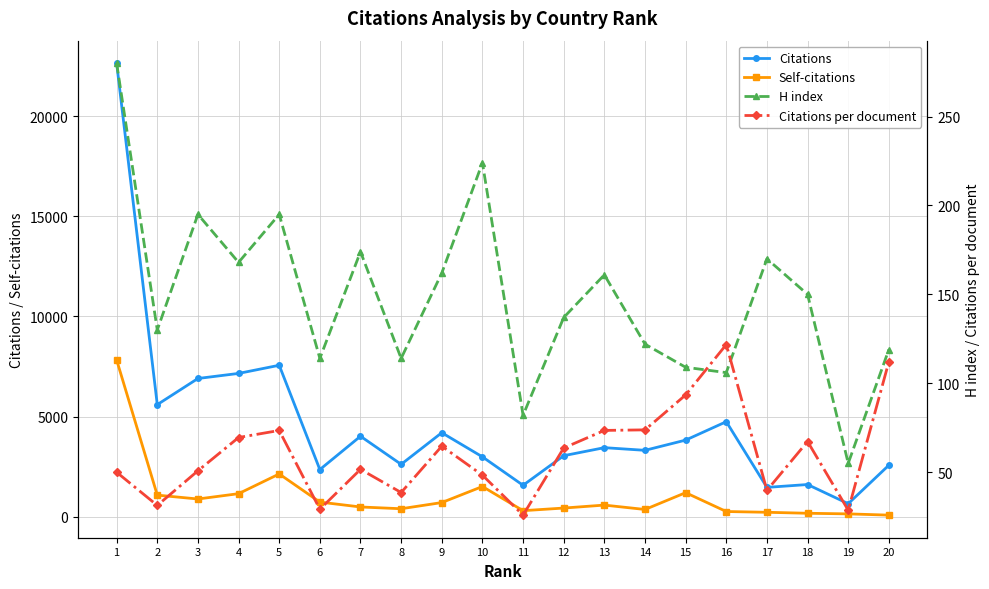

What are all the series names shown in the legend?

Citations, Self-citations, H index, Citations per document